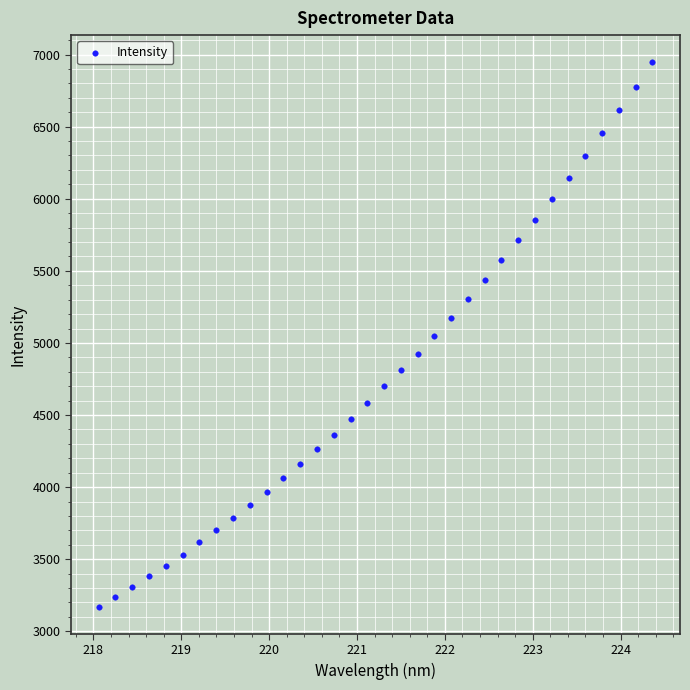

What is the range of Y values (max minus min)?

3774.7